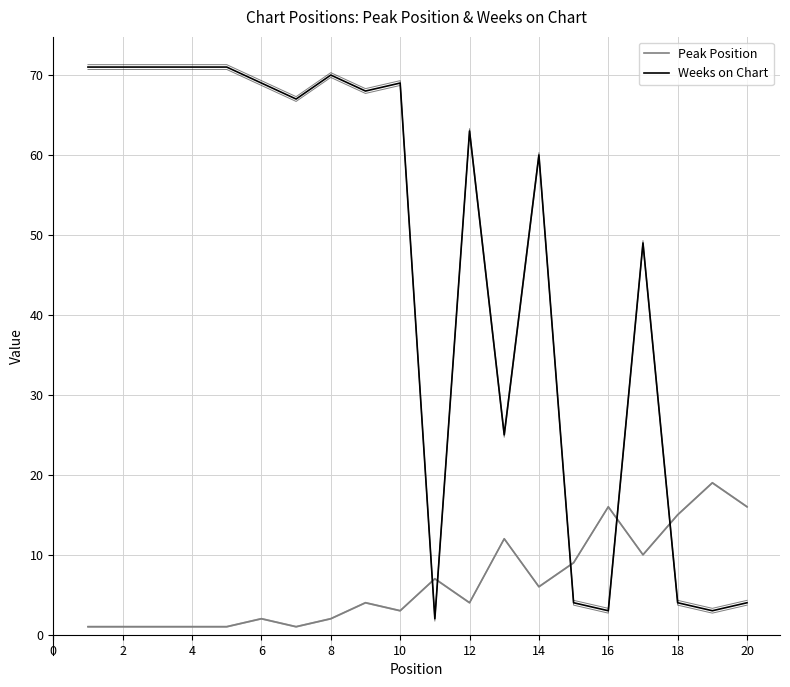

How many interior local peaks does the Peak Position series have?

6